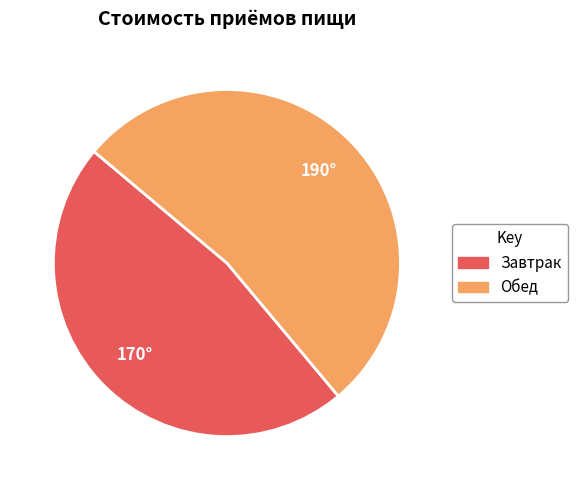

Rank the categories by value from lowest to highest.

Завтрак, Обед